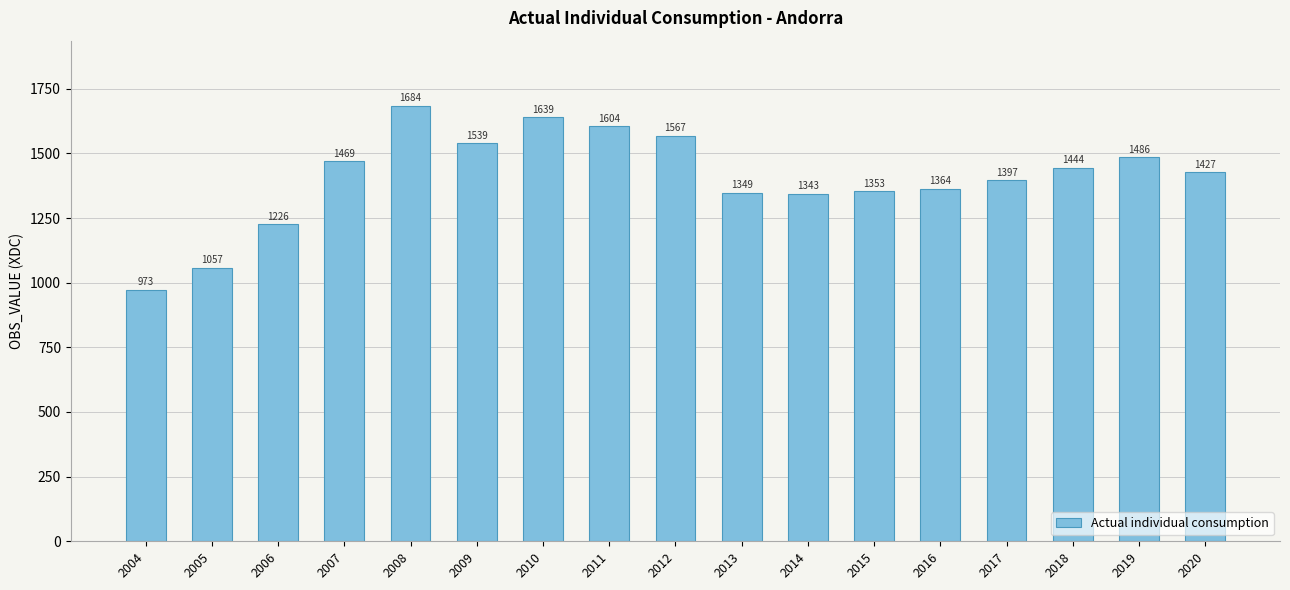

What is the ratio of the value at 2010 to the value at 2015?

1.2